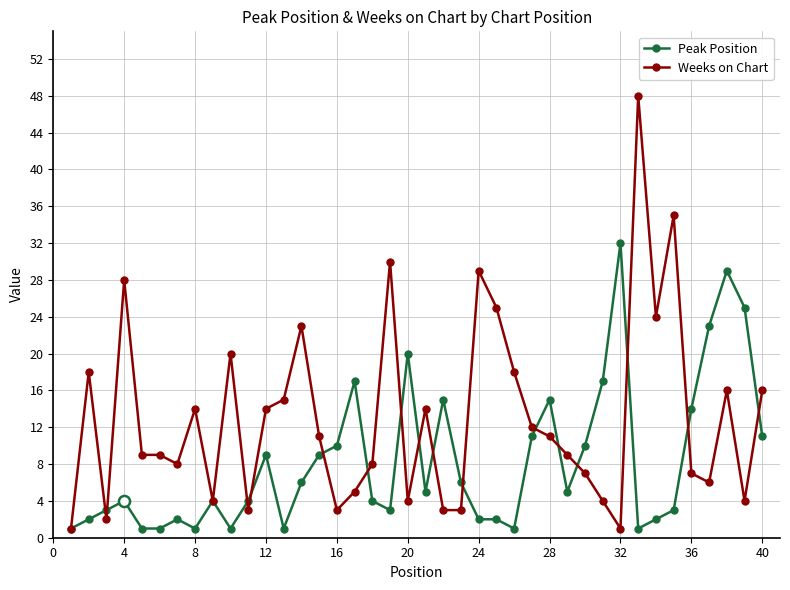

What is the greatest value displayed?

48